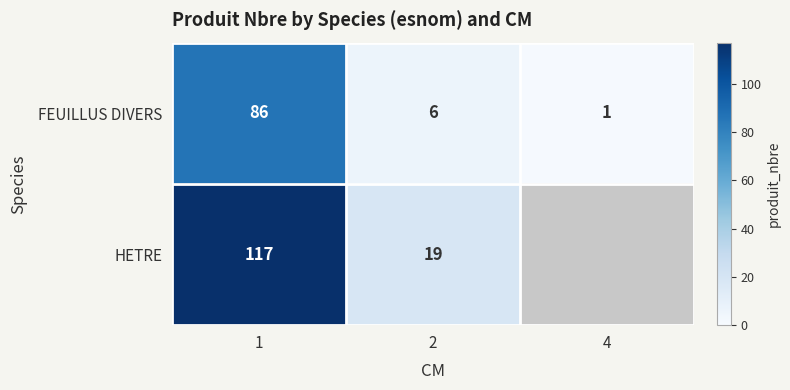

True or false: HETRE has a value of 192.1 at 1.

False